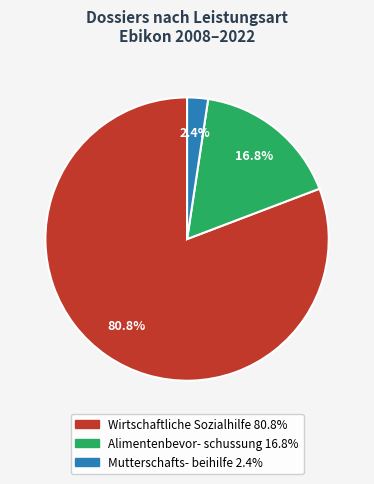

Is there any slice that represents more than half of the pie?

Yes